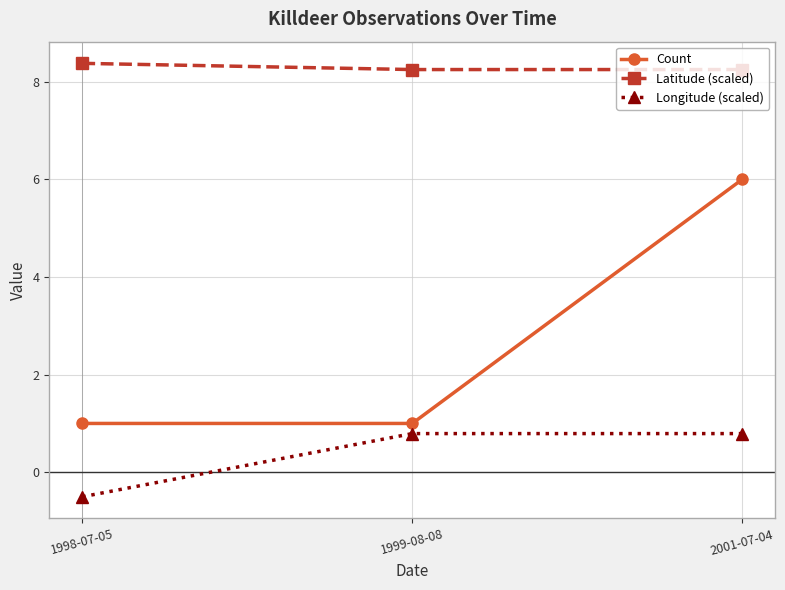

How many lines are shown in the chart?

3